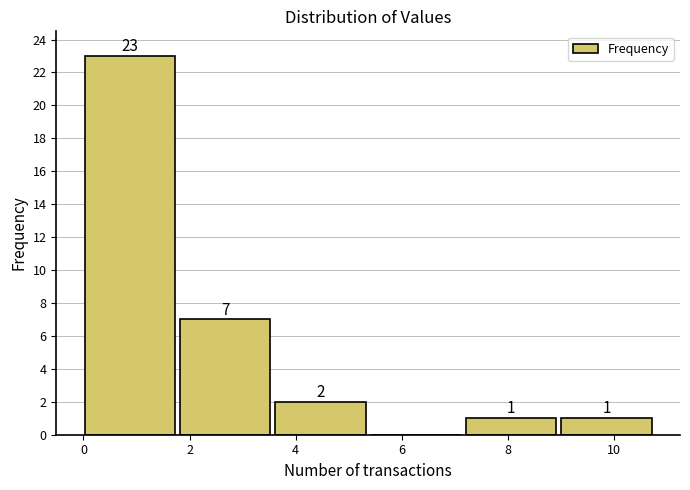

Over which range of the x-axis is the bar tallest?

0.0 to 1.8